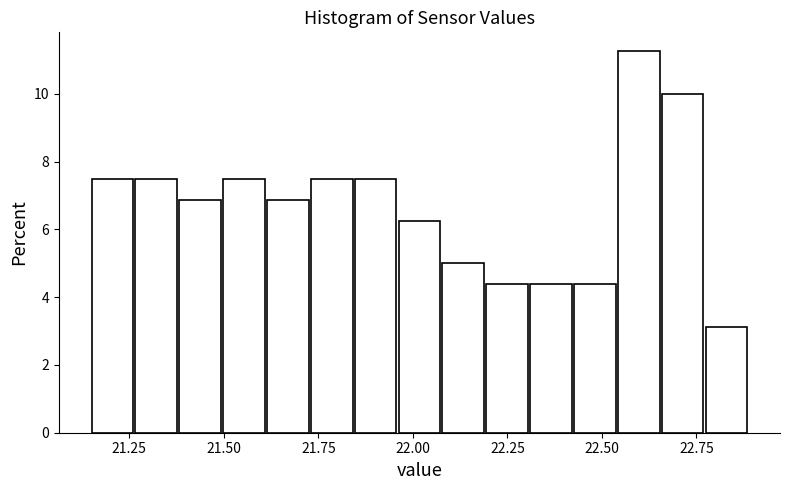

Read against the x-axis, roughly where is the centre of the tallest bar?

22.60